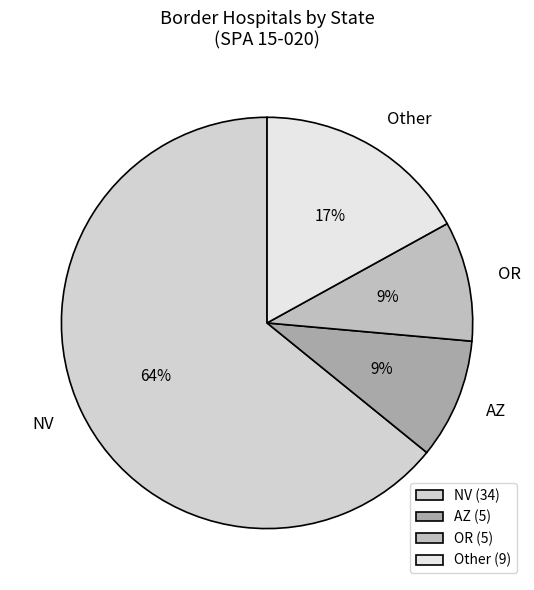

Is there a majority slice in this chart?

Yes